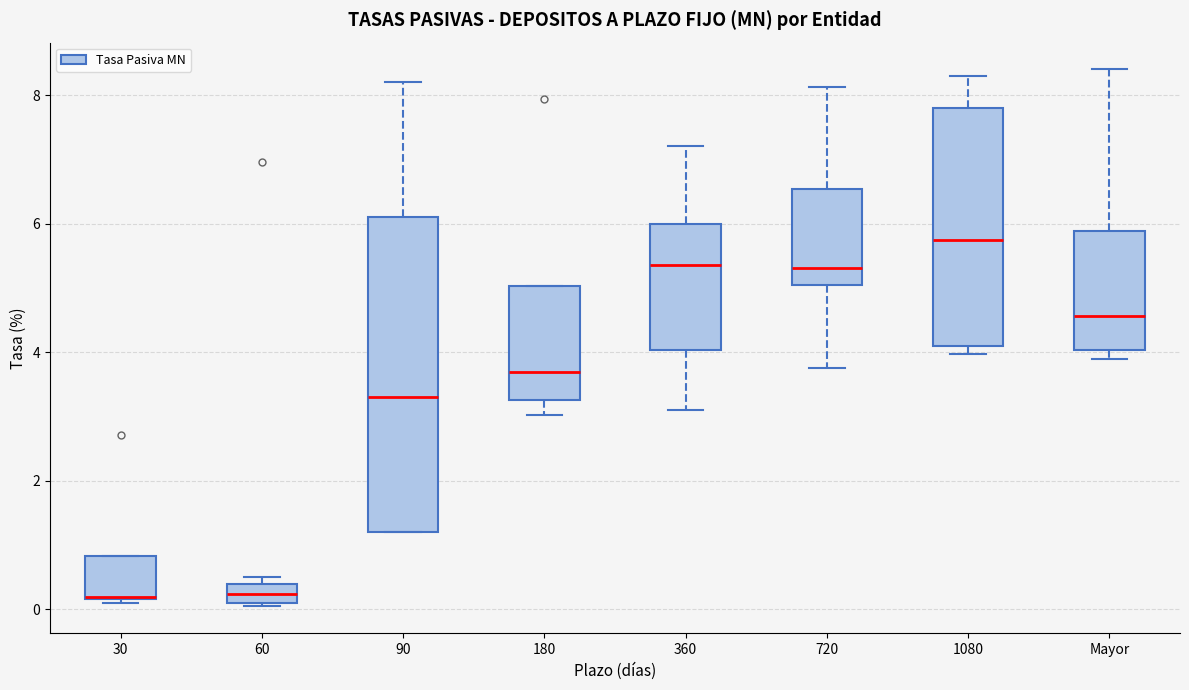

Where is the upper edge of the box for 30 on the y-axis? The values are not printed on the chart, so give them approximately, as read against the axis.

0.8